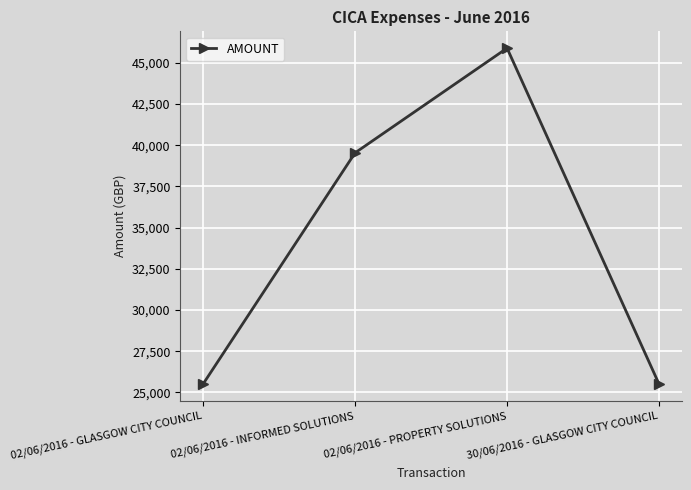

What is the average value?

34110